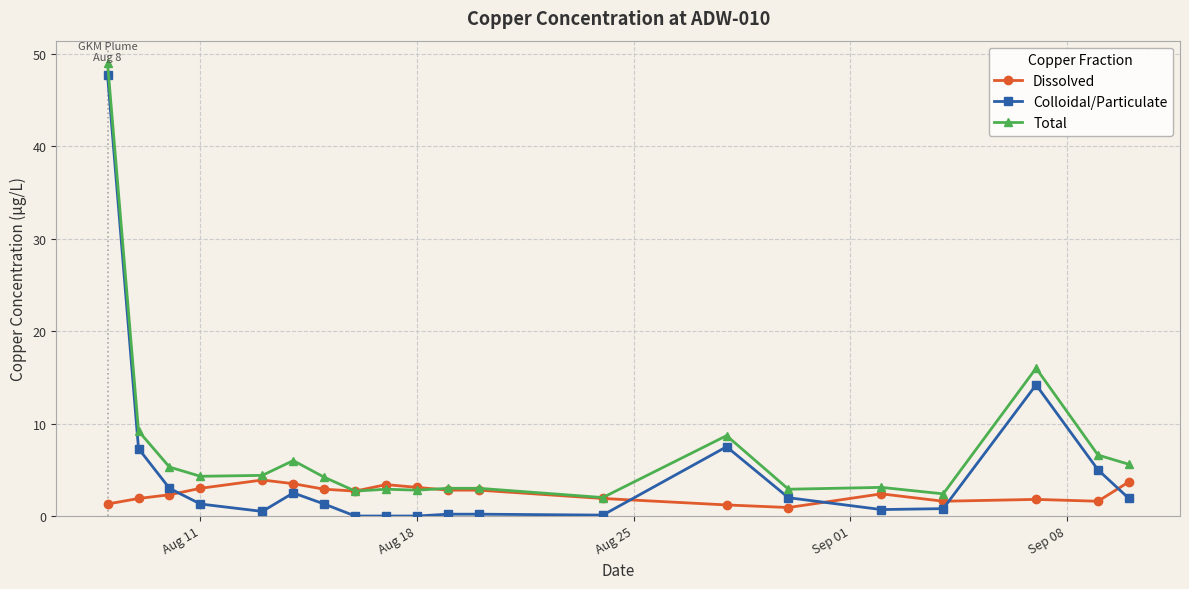

What is the average value of the Dissolved series?

2.4